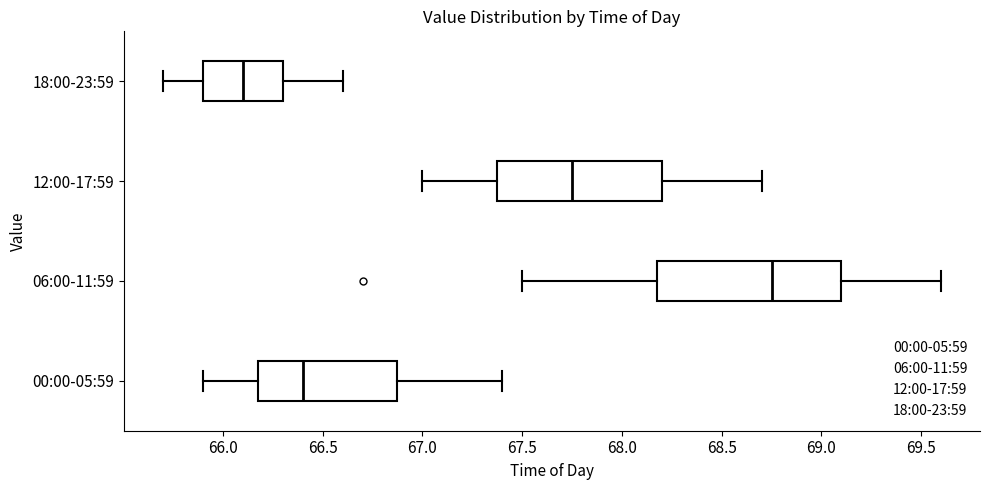

Which box has the furthest to the left median line?

18:00-23:59